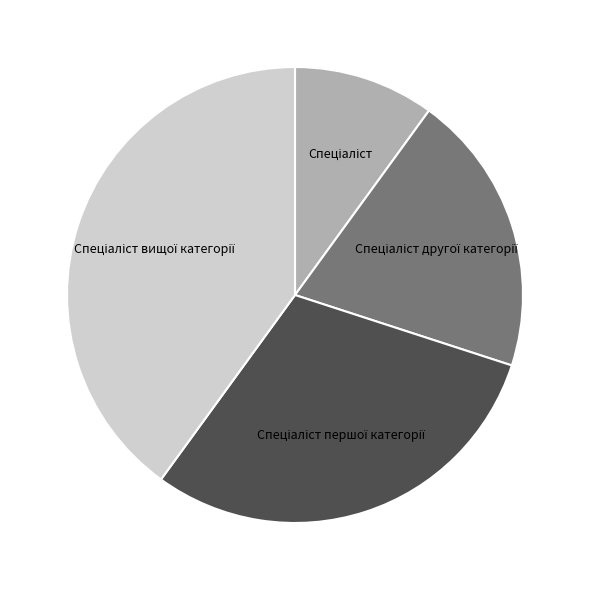

Is there any slice that represents more than half of the pie?

No